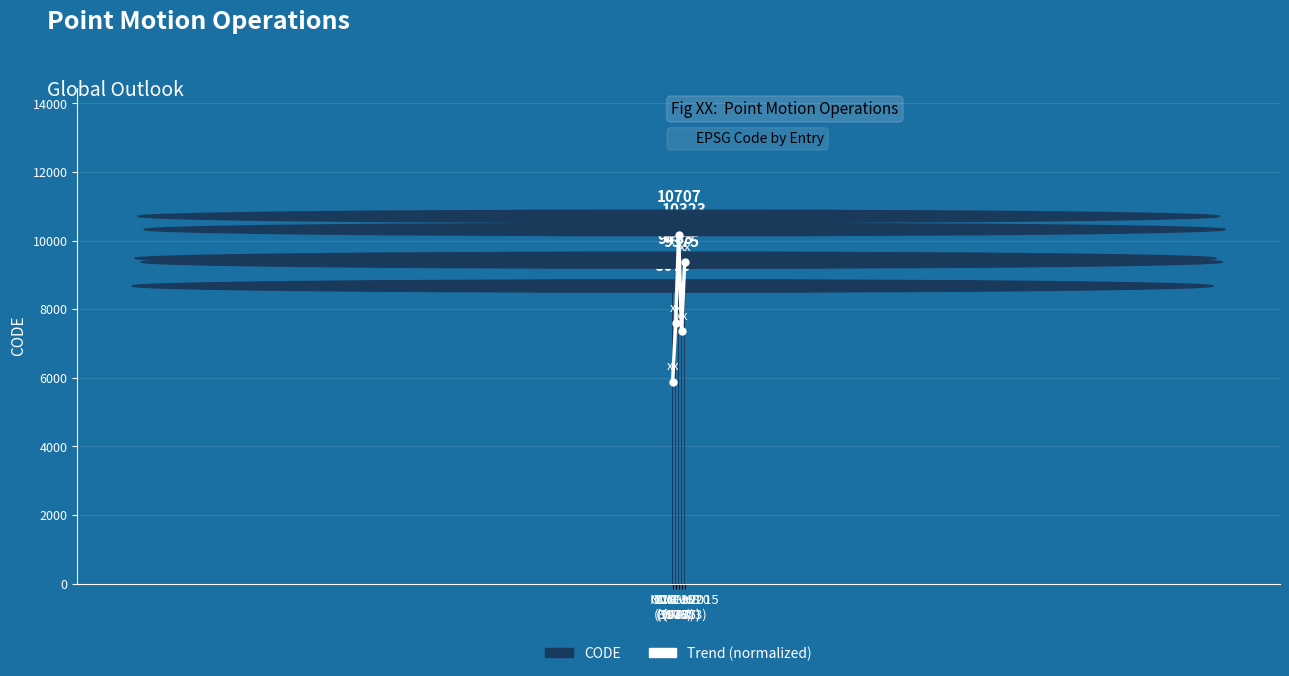

Is it true that Trend (normalized) equals 13137.0 at CVG v7
(9483)?

False